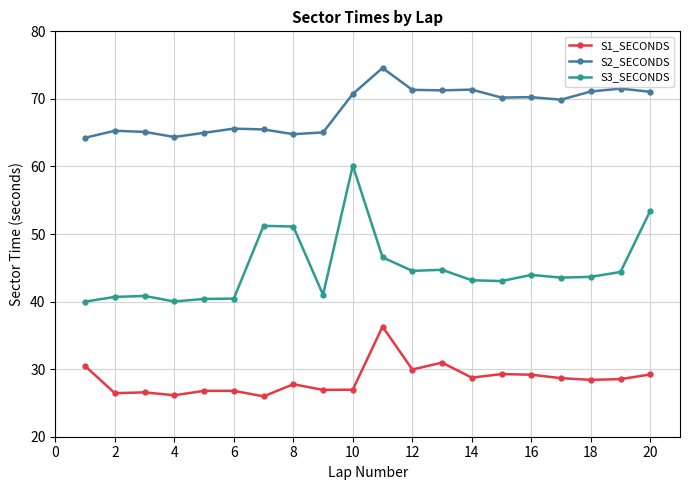

True or false: S2_SECONDS and S3_SECONDS cross at least once.

False